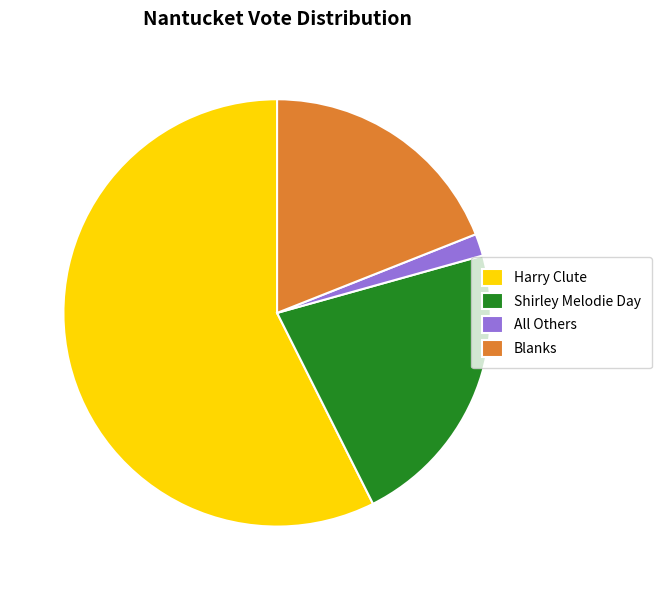

Is Harry Clute the majority of the pie?

Yes